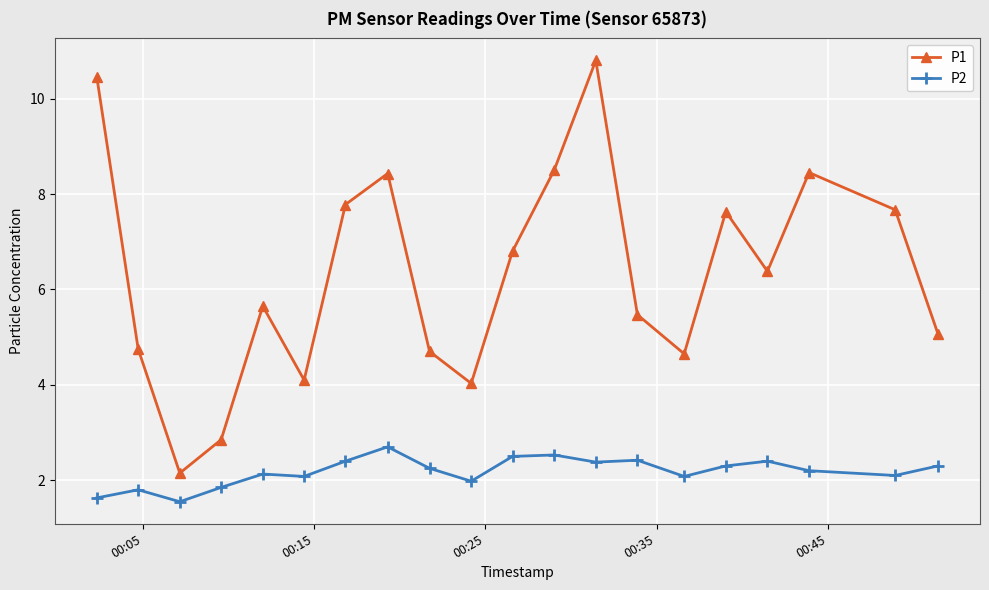

How many categories are shown in the chart?

20